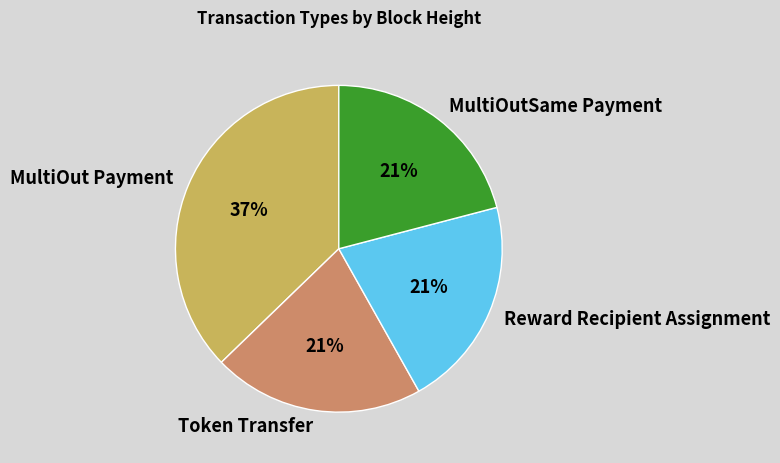

Is it true that MultiOutSame Payment is 21% of the pie?

True